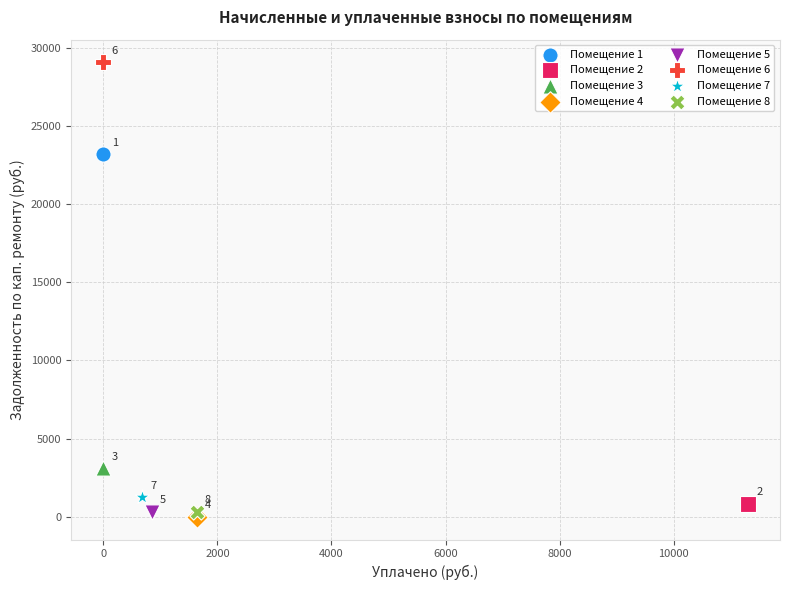

Which series reaches the maximum Y coordinate?

Помещение 6